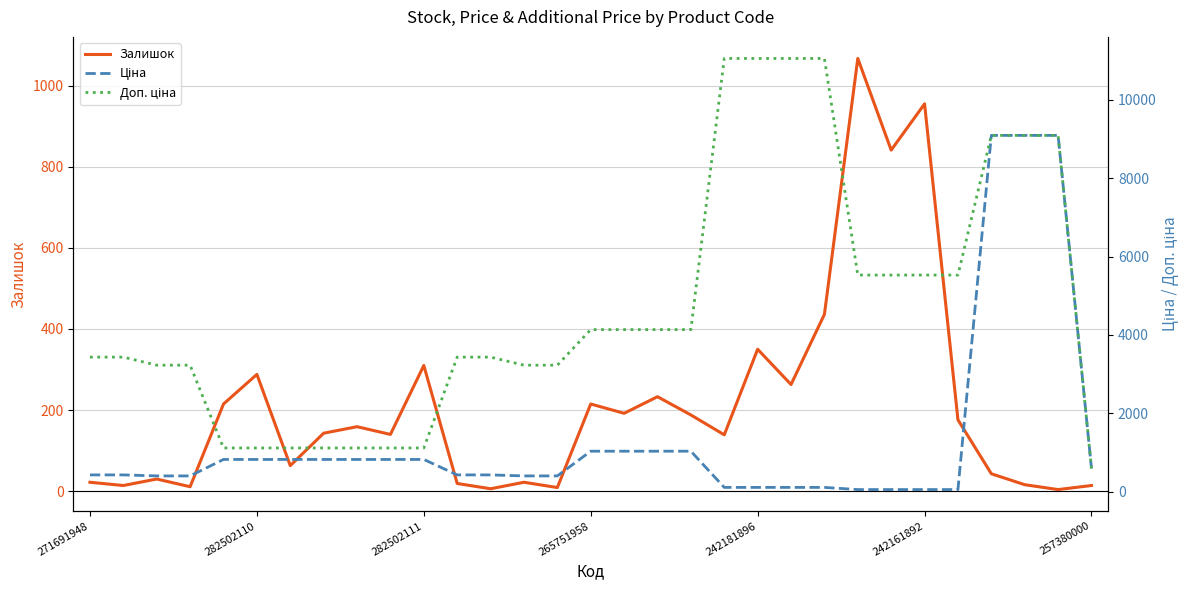

Rank the series at 22 from highest to lowest value.

Доп. ціна, Залишок, Ціна